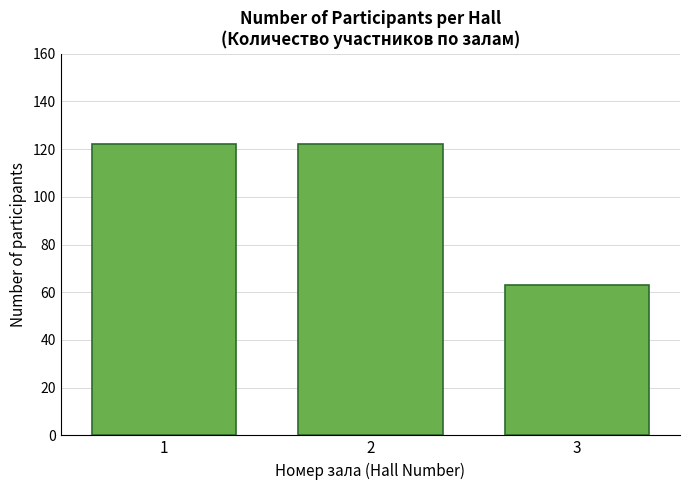

Reading right to left, extract all data points from this chart.

3=63	2=122	1=122